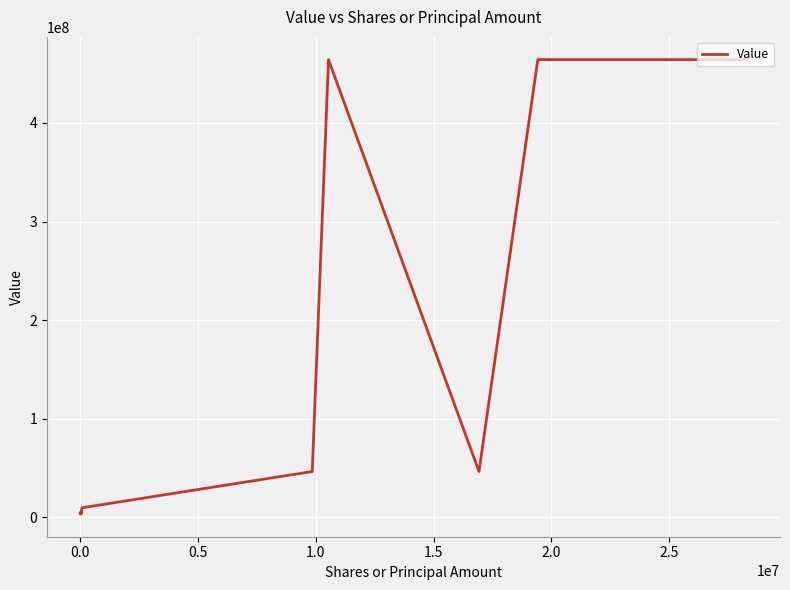

What is the difference between the maximum and minimum values?

460940273